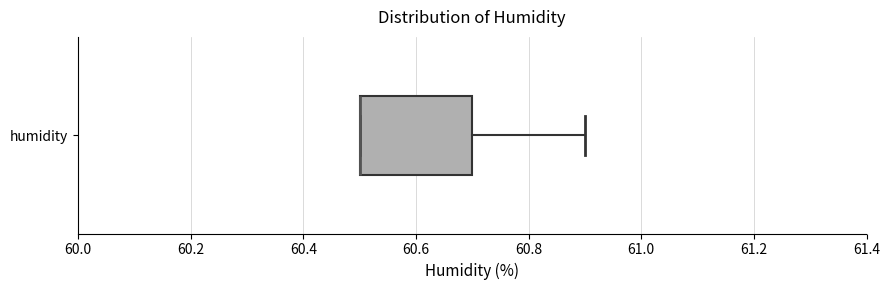

Where does the right whisker of the box for humidity end on the x-axis? The values are not printed on the chart, so give them approximately, as read against the axis.

60.9